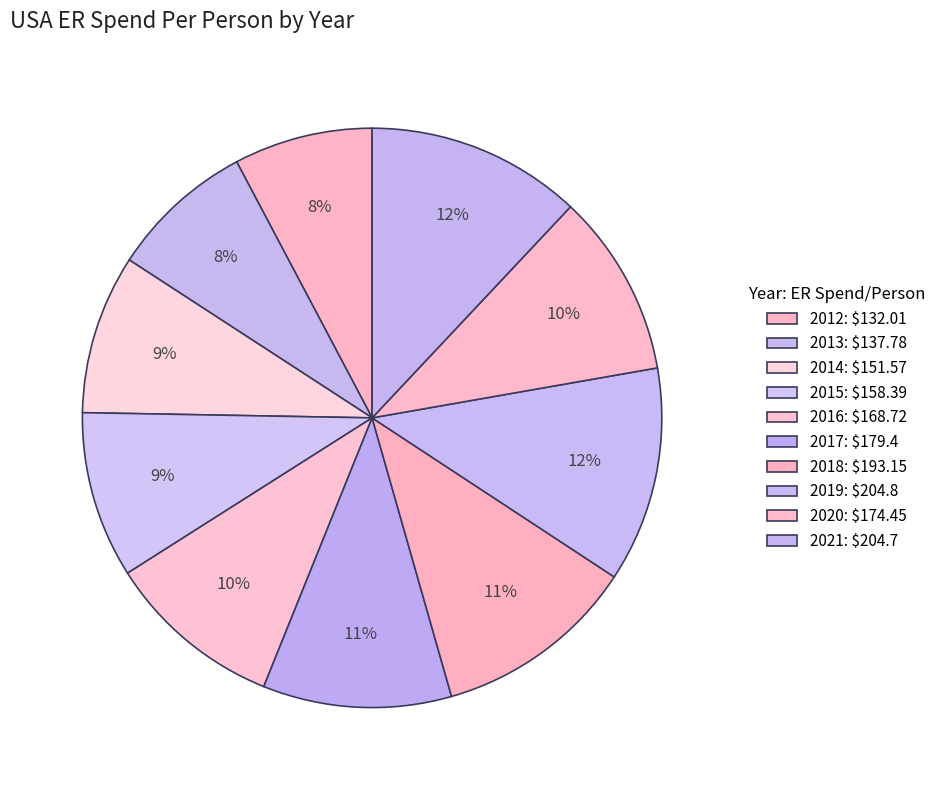

What percentage is the 2015 slice, to the nearest percent?

9%